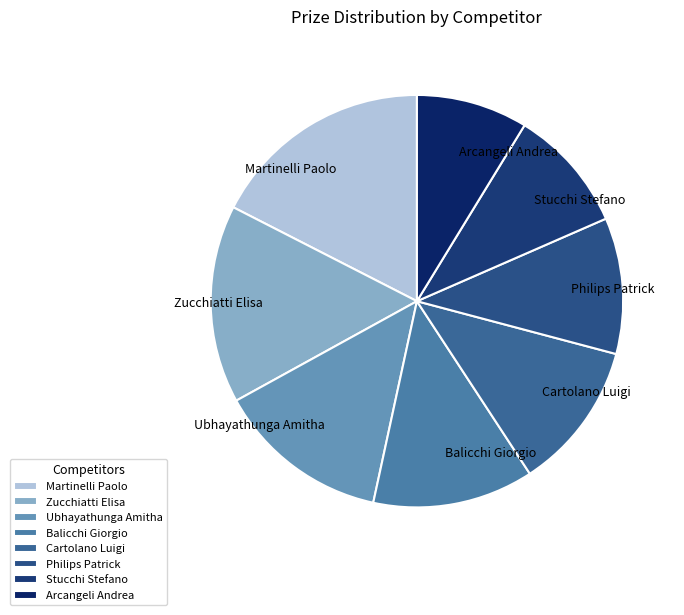

Which category has the smallest portion of the pie?

Arcangeli Andrea